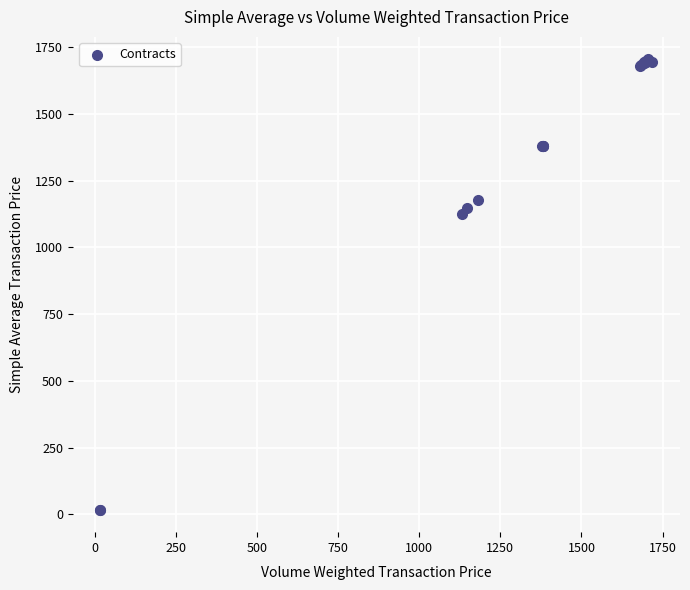

What Y value in the scatter plot is closest to 861?

1124.0